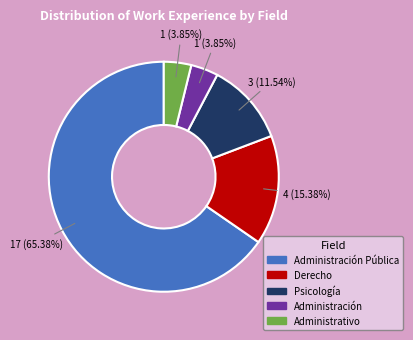

Is there any slice that represents more than half of the pie?

Yes